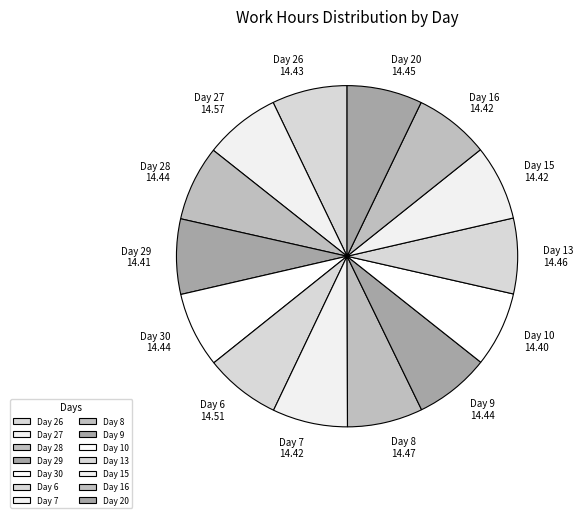

Does Day 16 represent more than half of the total?

No